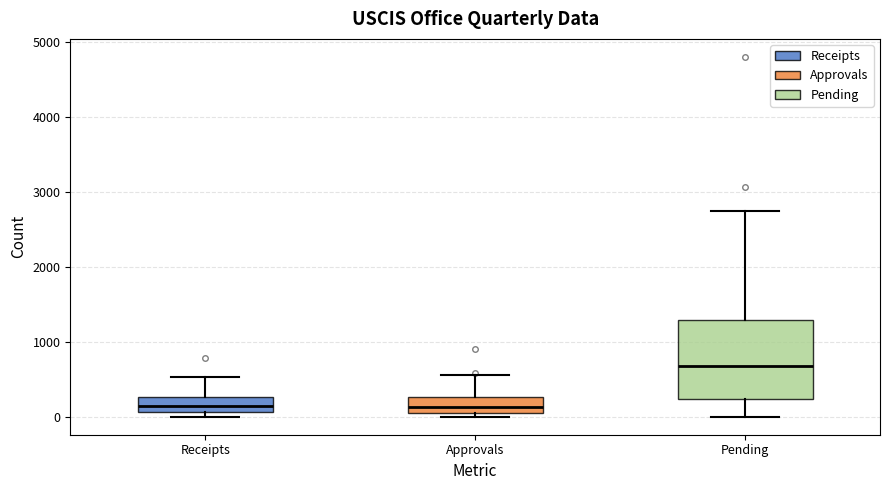

Reading left to right, read every box against the y-axis: the position of its median line, the range the box covers, and the ends of its whiskers. The values are not printed on the chart, so give them approximately, as read against the axis.

Receipts: median 100 (inside the box), box 100 to 300, whiskers 0 to 500
Approvals: median 100 (just above the box's lower edge), box 100 to 300, whiskers 0 to 600
Pending: median 700, box 200 to 1300, whiskers 0 to 2800